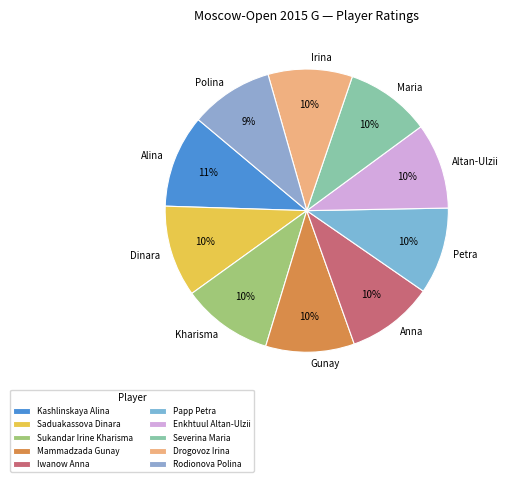

Approximately how many times larger is the value at Severina Maria compared to Mammadzada Gunay?

1.0